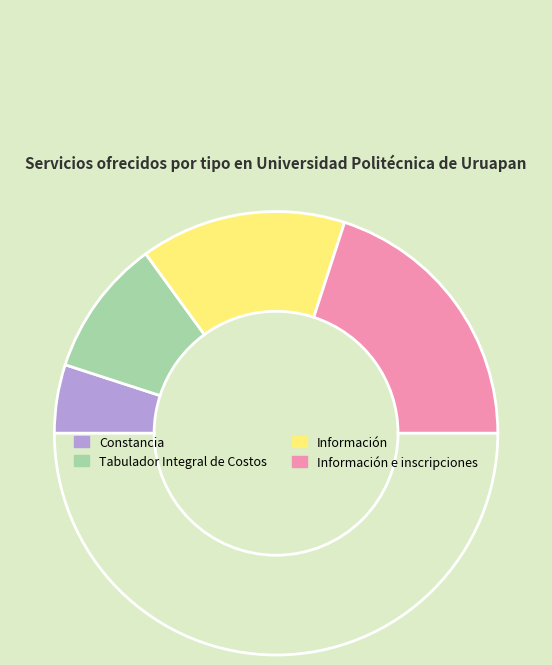

Which category has the smallest portion of the pie?

Constancia